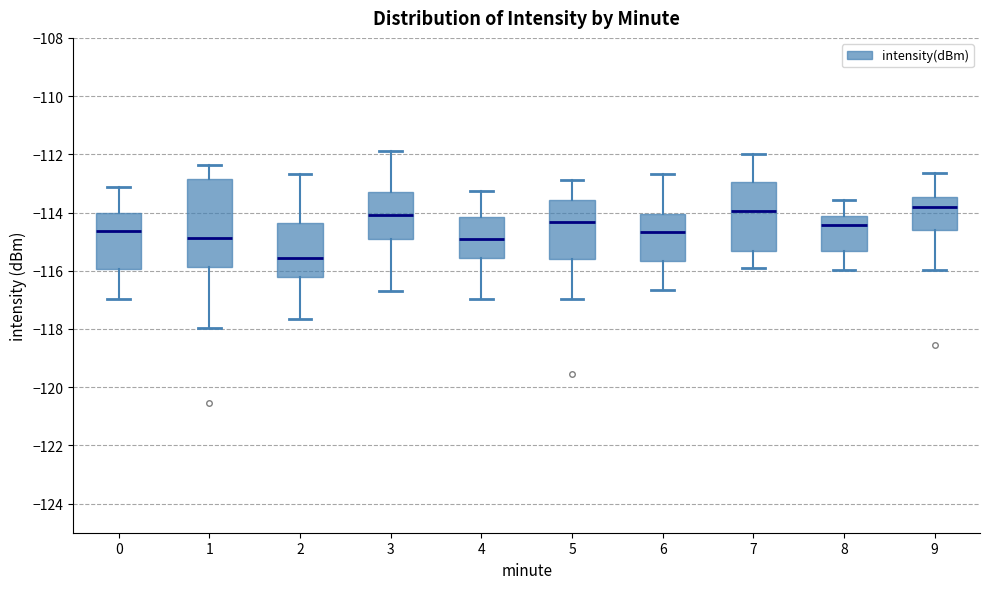

Which box has the lowest median line?

2